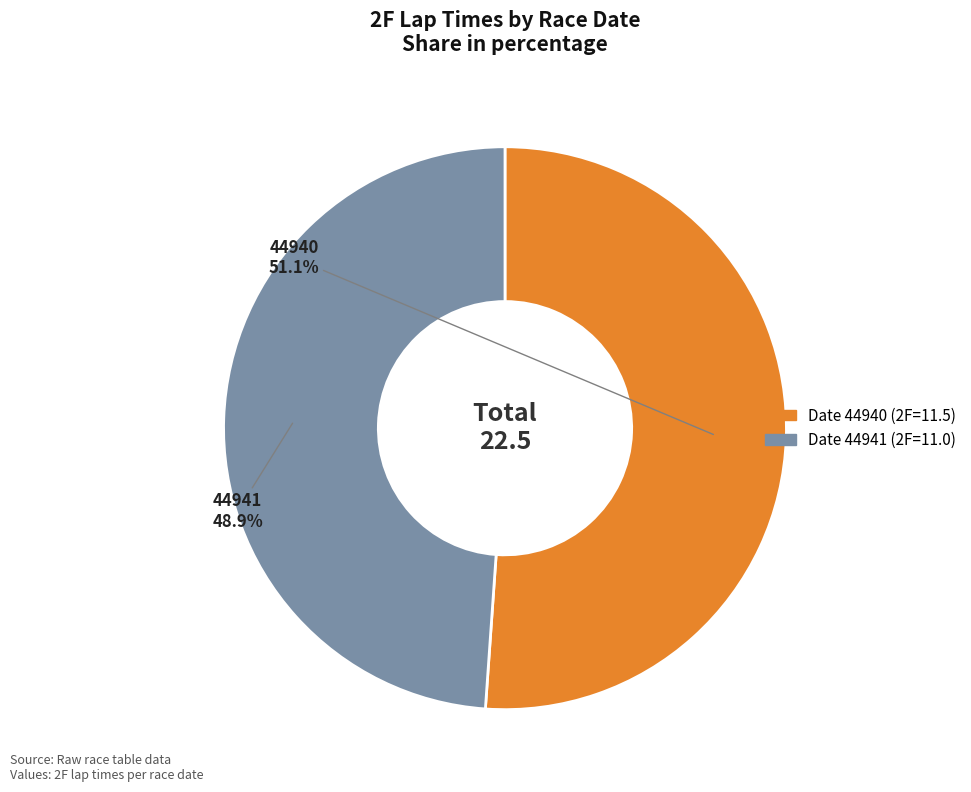

Is there any slice that represents more than half of the pie?

Yes